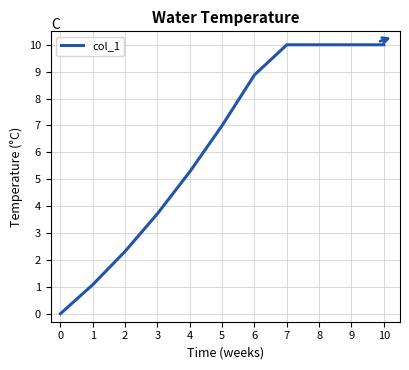

The chart shows a value of 10.0 at 9. True or false?

True